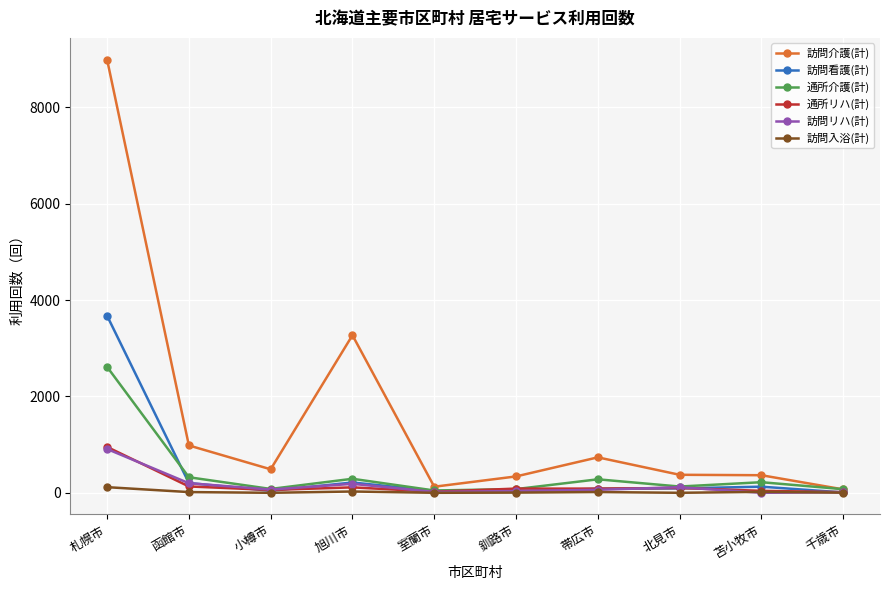

What is the greatest value displayed?

8994